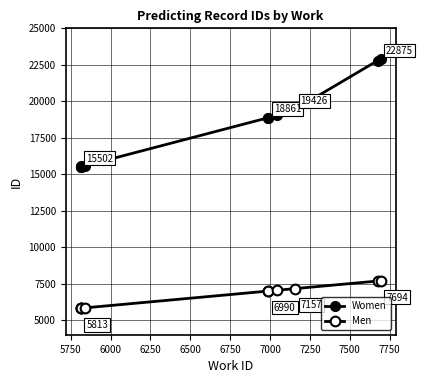

Reading left to right, transcribe all the data shown in this chart.

Women: 15502	15511	15528	15569	18861	18862	19044	19426	22771	22875
Men: 5813	5813	5813	5840	6990	6990	7044	7157	7676	7694